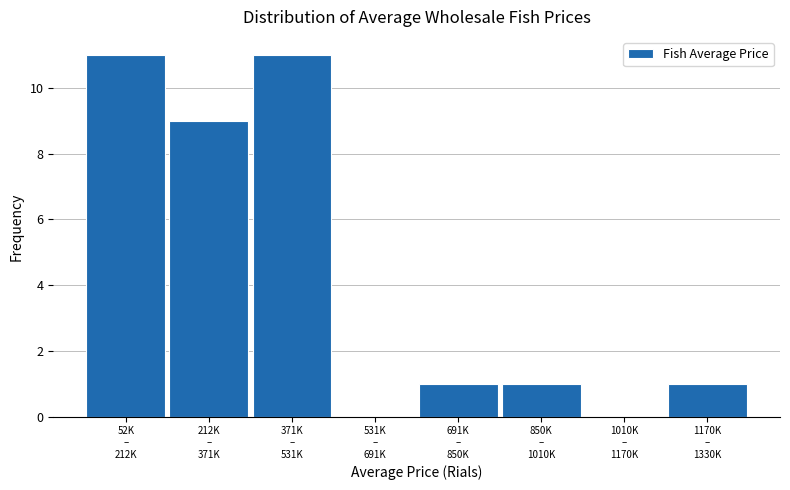

What is the sum of all values?

34